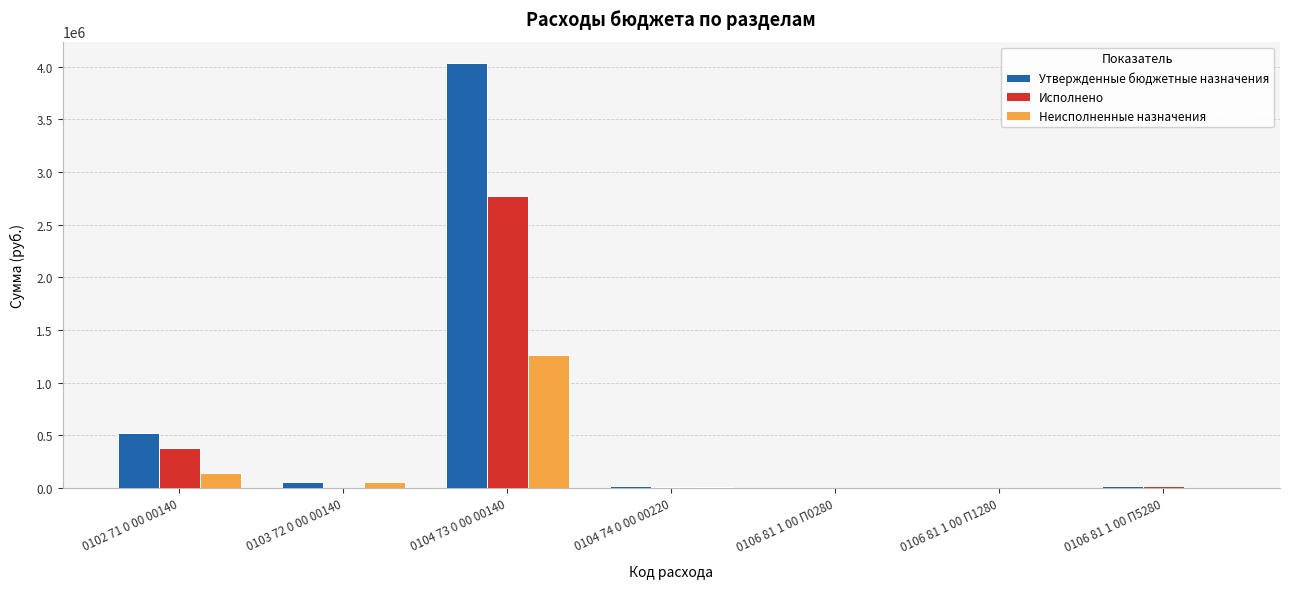

The value of Исполнено at 0102 71 0 00 00140 is 381455.8. True or false?

True